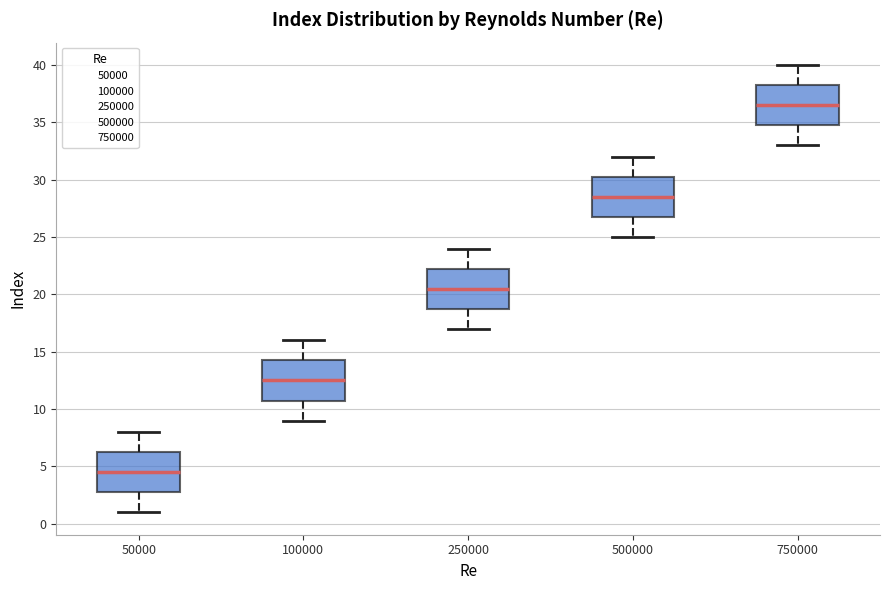

Where does the upper whisker of the box at x = 250000 end on the y-axis? The values are not printed on the chart, so give them approximately, as read against the axis.

24.0